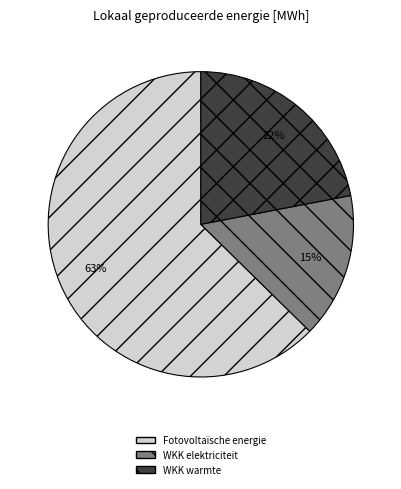

To the nearest percent, what is the average slice percentage?

33%